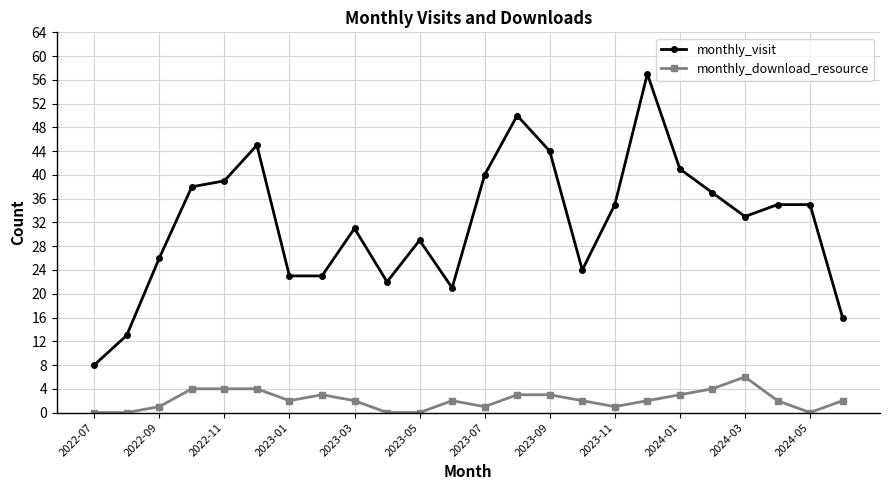

True or false: monthly_download_resource and monthly_visit cross at least once.

False